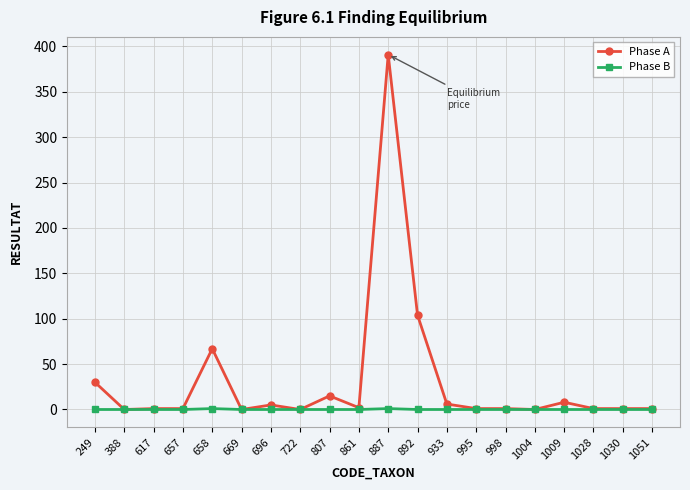

True or false: Phase A has a value of 124 at 887.

False